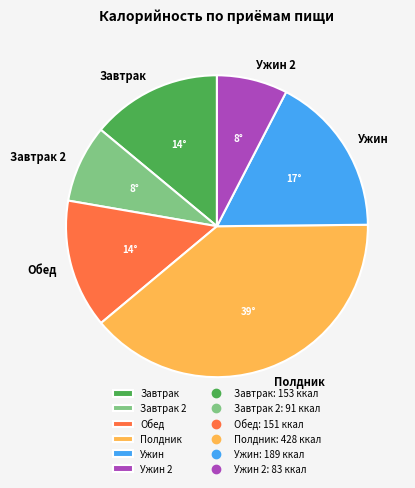

The Завтрак slice represents 4% of the pie. True or false?

False